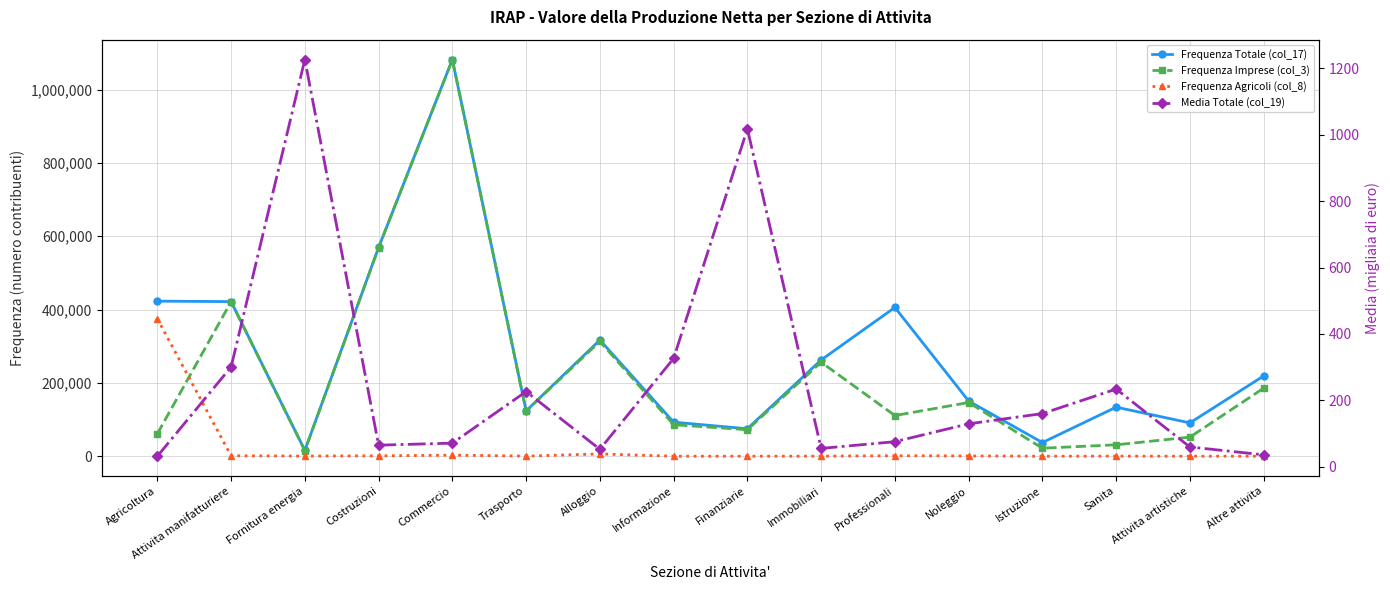

What is the approximate value of Media Totale (col_19) at Sanita?

233.8